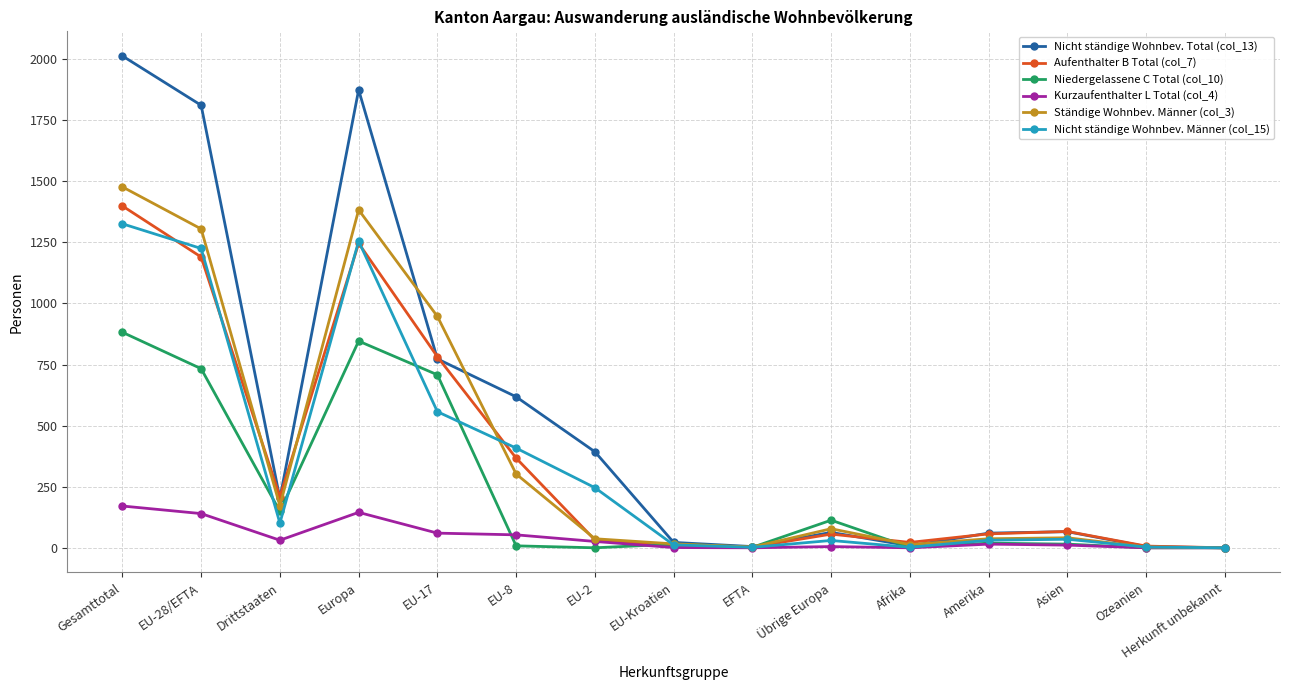

What is the sum of the Nicht ständige Wohnbev. Total (col_13) values at Amerika and Europa?

1934